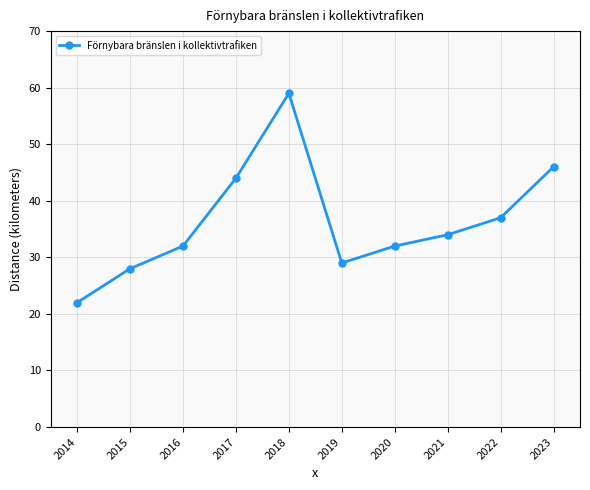

What is the difference between the values at 2018 and 2023?

13